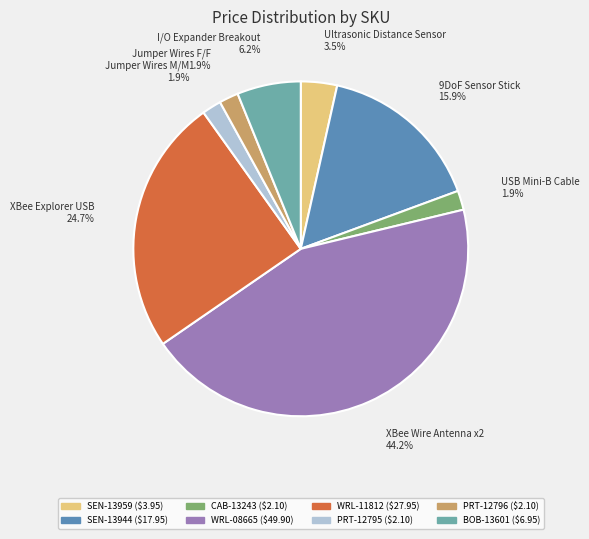

Which has a higher value, Jumper Wires M/M or XBee Wire Antenna x2?

XBee Wire Antenna x2